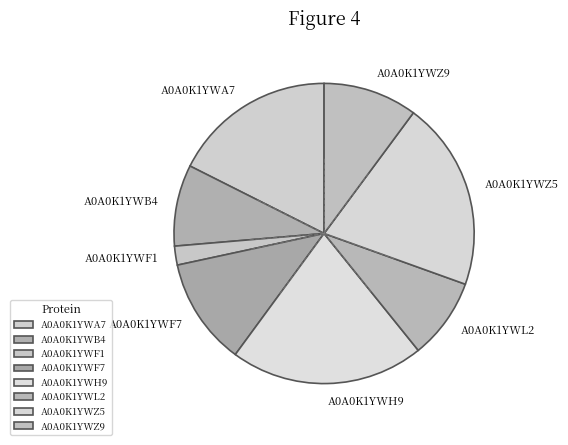

What is the ratio of the value at A0A0K1YWZ5 to the value at A0A0K1YWB4?

2.3